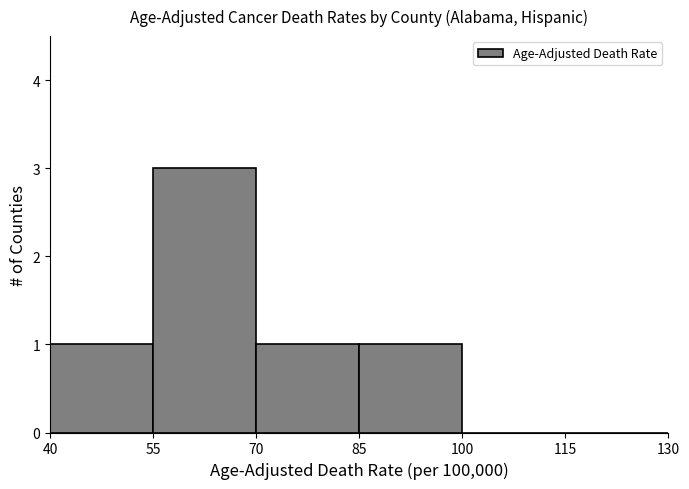

How tall is the bar that spans 85 to 100 on the x-axis? The values are not printed on the chart, so give them approximately, as read against the axis.

1